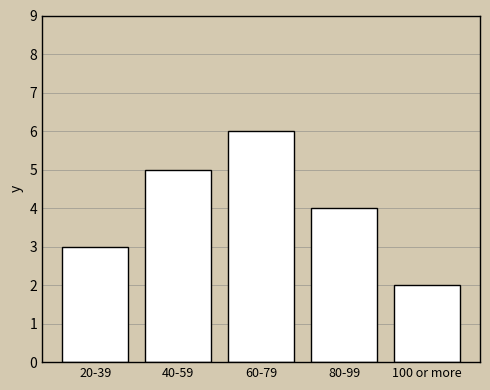

Reading left to right, what are all the values shown in this chart?

3	5	6	4	2